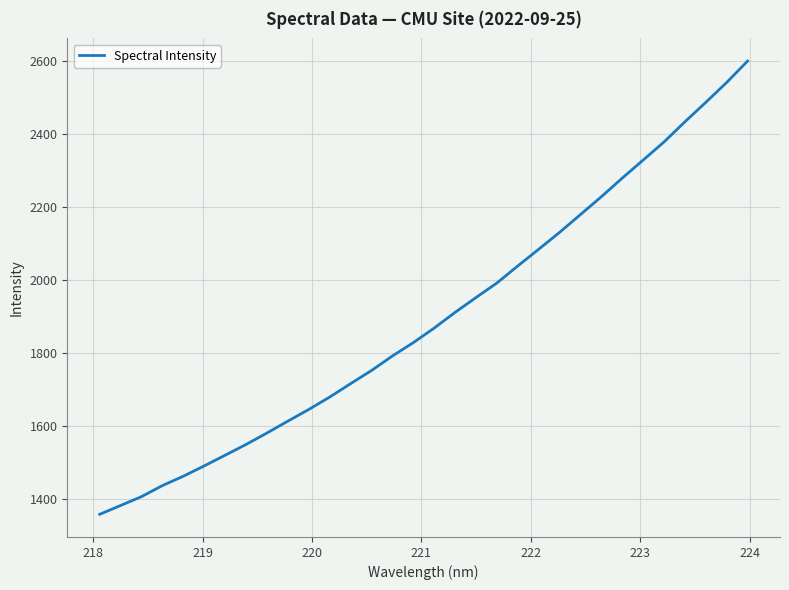

What is the greatest value displayed?

2599.1